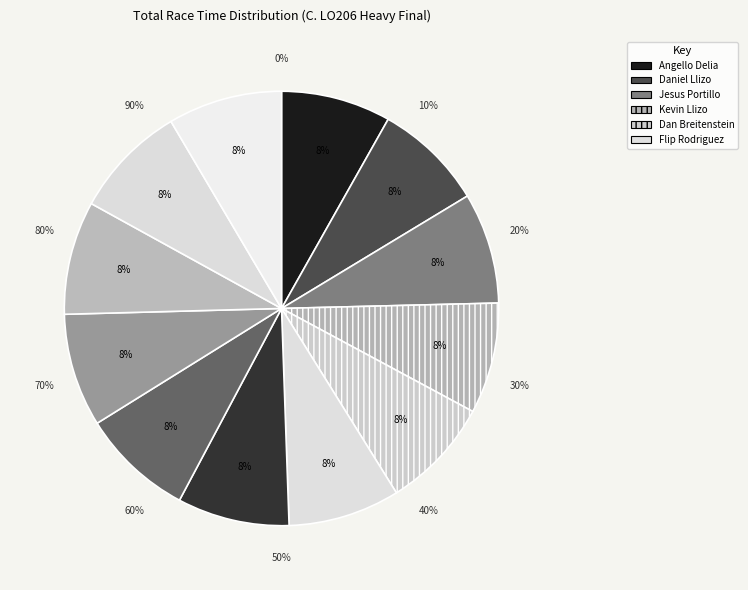

To the nearest percent, what is the average slice percentage?

8%